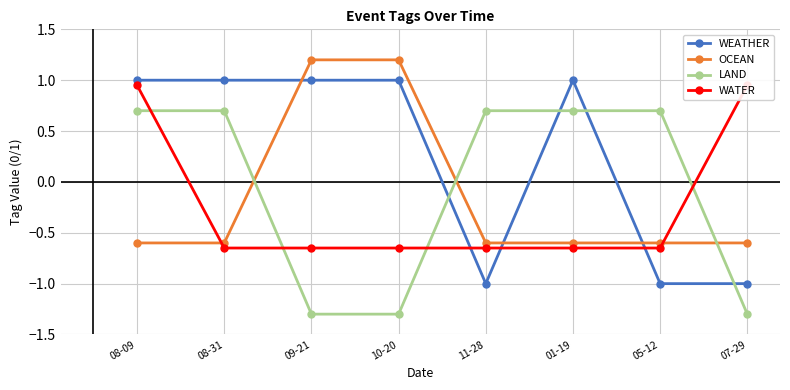

After their last crossing, which series has the higher values: LAND or WEATHER?

WEATHER